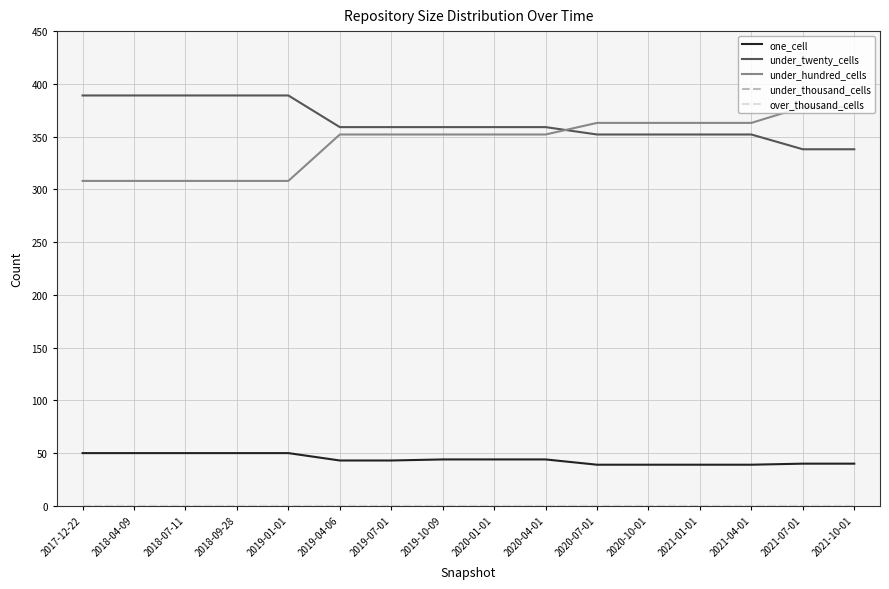

Which category has the lowest value in the under_twenty_cells series?

2021-07-01